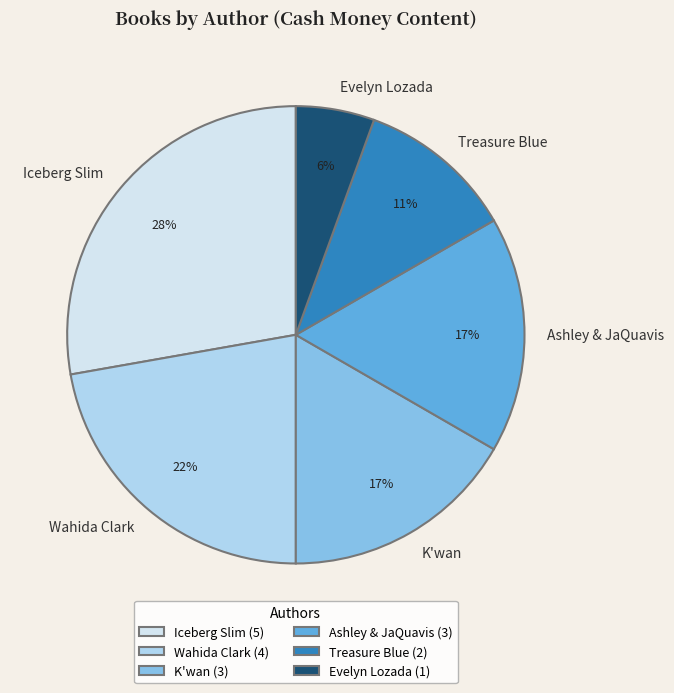

Which has a higher value, Wahida Clark or Iceberg Slim?

Iceberg Slim